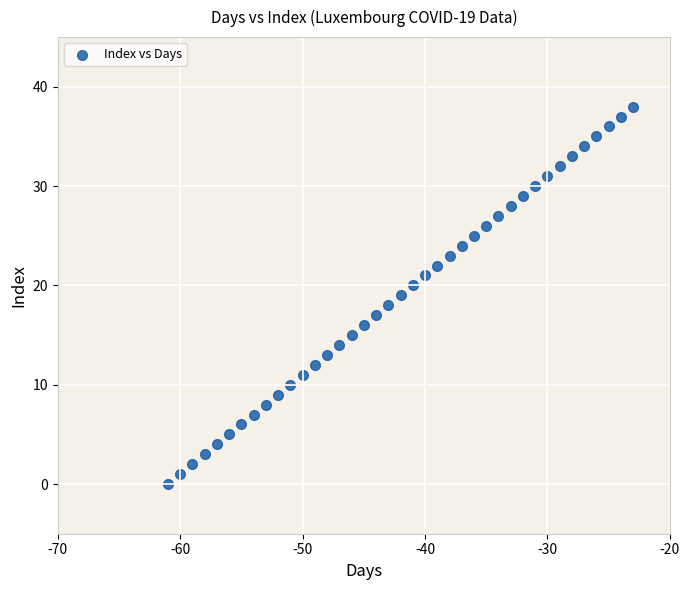

What is the range of X values (max minus min)?

38